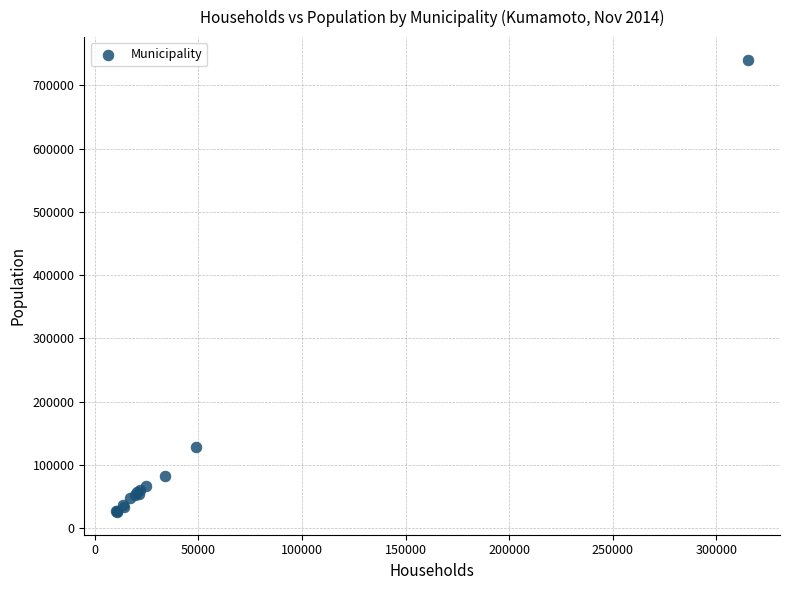

What Y value in the scatter plot is closest to 382964?

128701